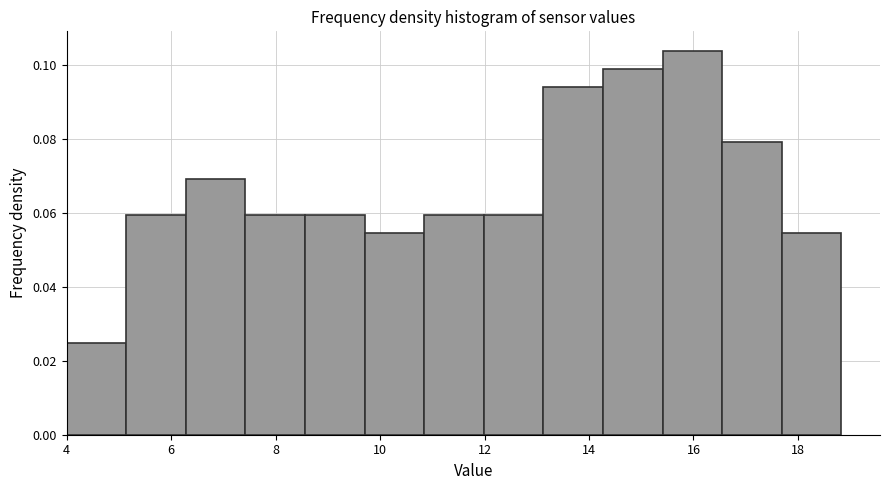

How tall is the bar that spans 14.2 to 15.4 on the x-axis? Neither the bar edges nor the heights are printed on the chart, so give them approximately, as read against the axes.

0.100